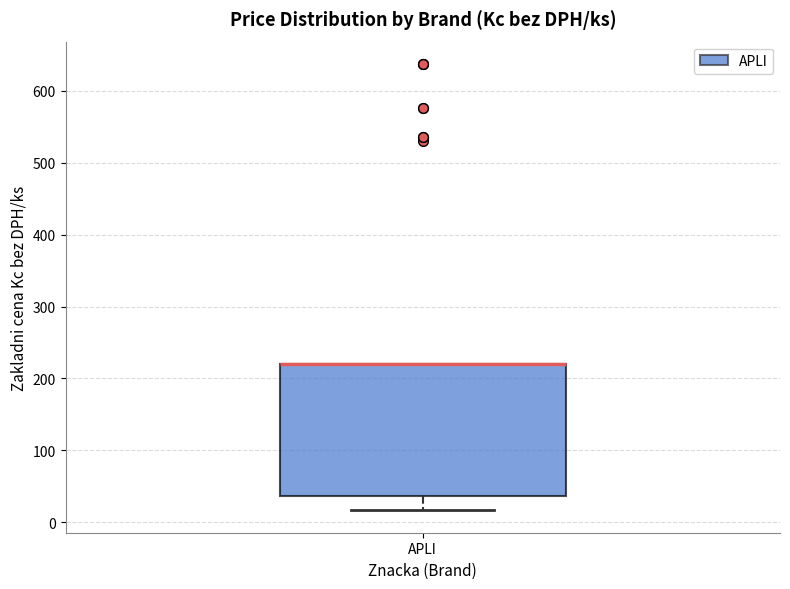

Transcribe this box plot: give where the median line is, the range the box spans, and where the two whiskers end, as read against the y-axis. The values are not printed on the chart, so give them approximately, as read against the axis.

median 220 (drawn on the box's upper edge), box 40 to 220, whiskers 20 to 220